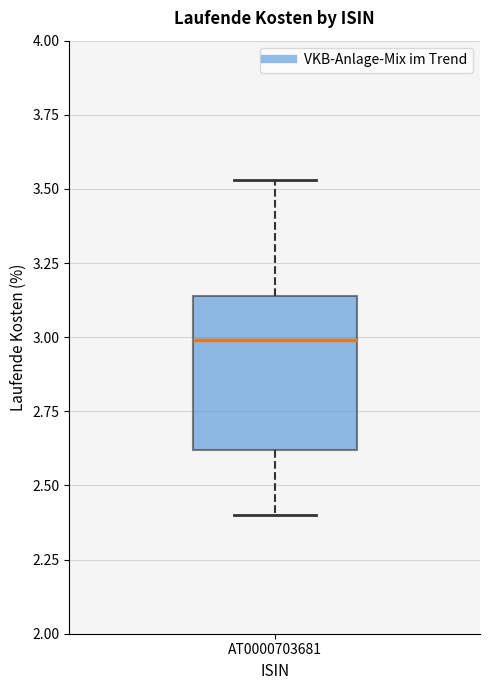

Read this box plot against the y-axis: the position of the median line, the range covered by the box, and the ends of both whiskers. The values are not printed on the chart, so give them approximately, as read against the axis.

median 3.00, box 2.60 to 3.15, whiskers 2.40 to 3.55